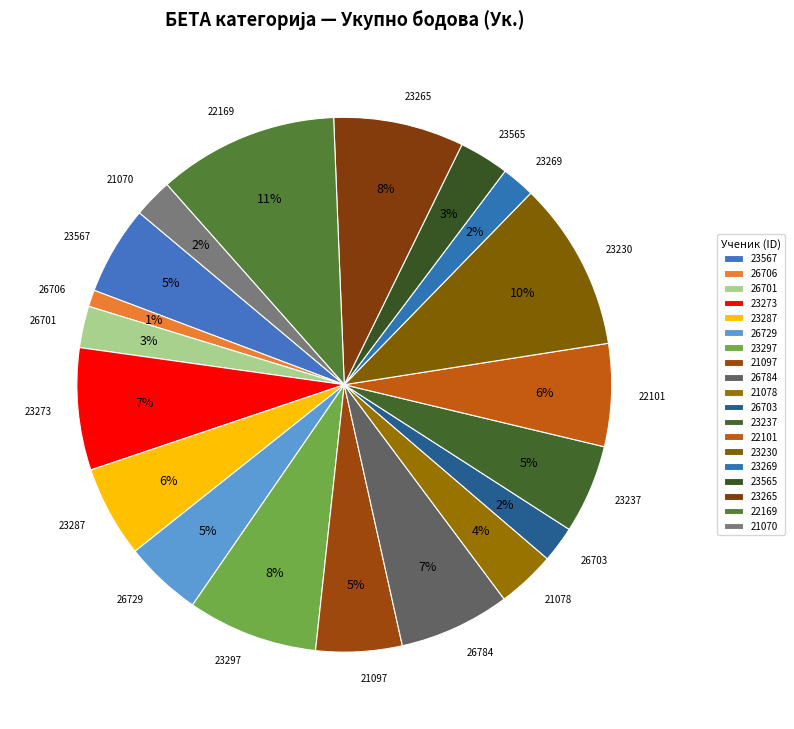

Which slice is the largest?

22169